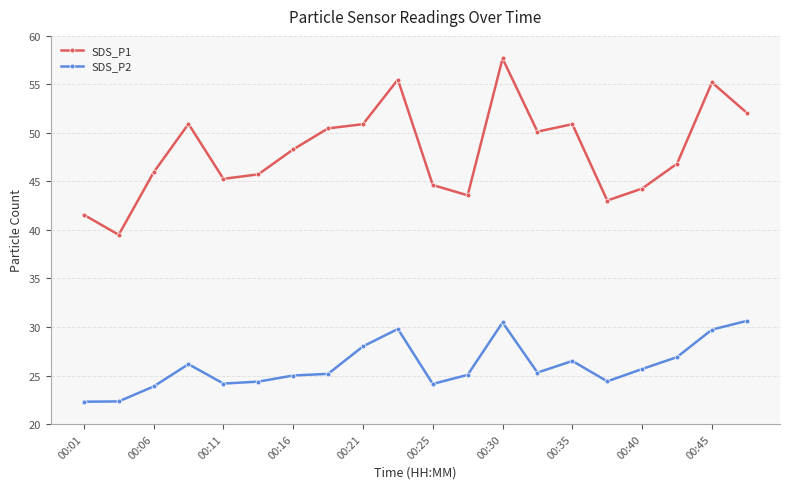

Which series has the largest range (max minus min)?

SDS_P1